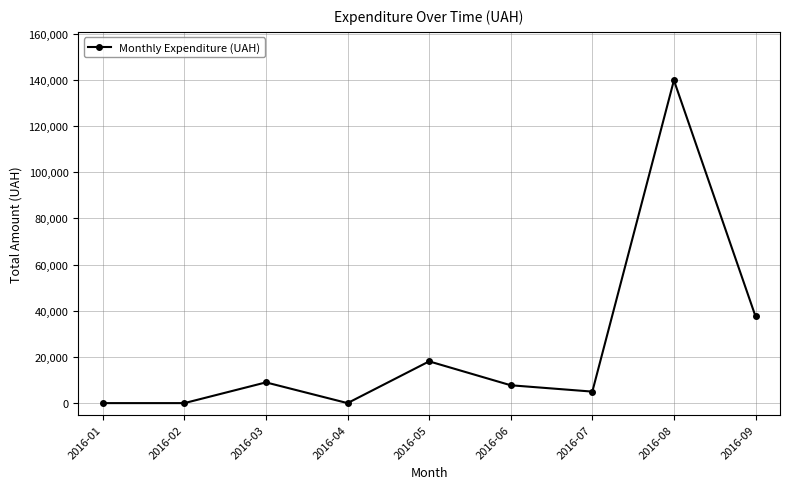

How many distinct data groups are displayed?

1